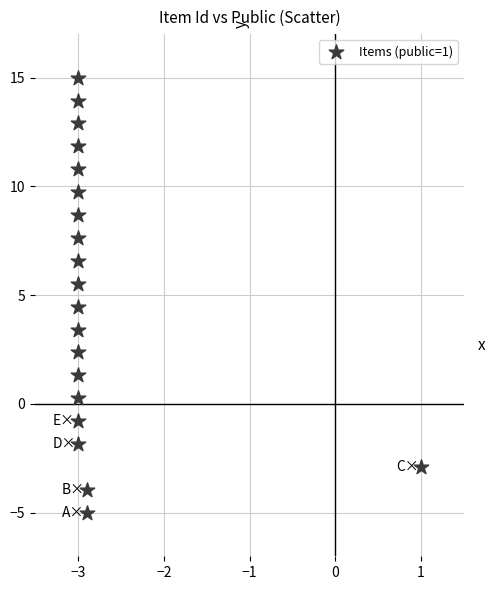

What is the range of X values (max minus min)?

4.0